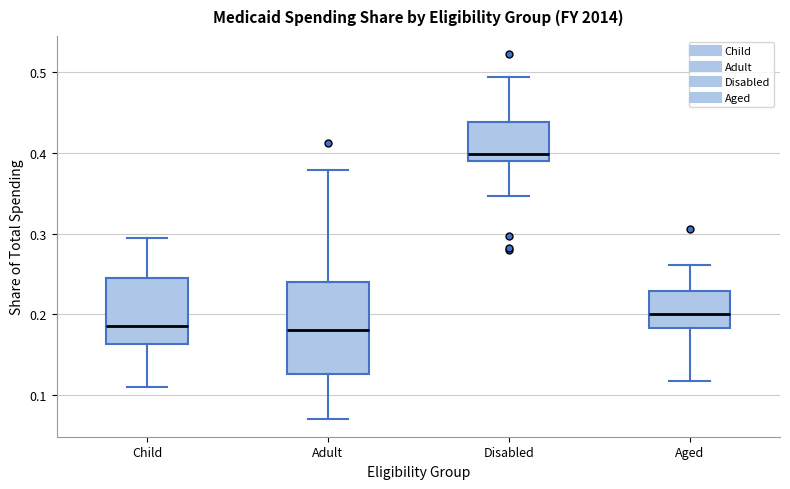

Reading left to right, read every box against the y-axis: the position of its median line, the range the box covers, and the ends of its whiskers. The values are not printed on the chart, so give them approximately, as read against the axis.

Child: median 0.19, box 0.16 to 0.24, whiskers 0.11 to 0.29
Adult: median 0.18, box 0.13 to 0.24, whiskers 0.07 to 0.38
Disabled: median 0.40, box 0.39 to 0.44, whiskers 0.35 to 0.49
Aged: median 0.20, box 0.18 to 0.23, whiskers 0.12 to 0.26